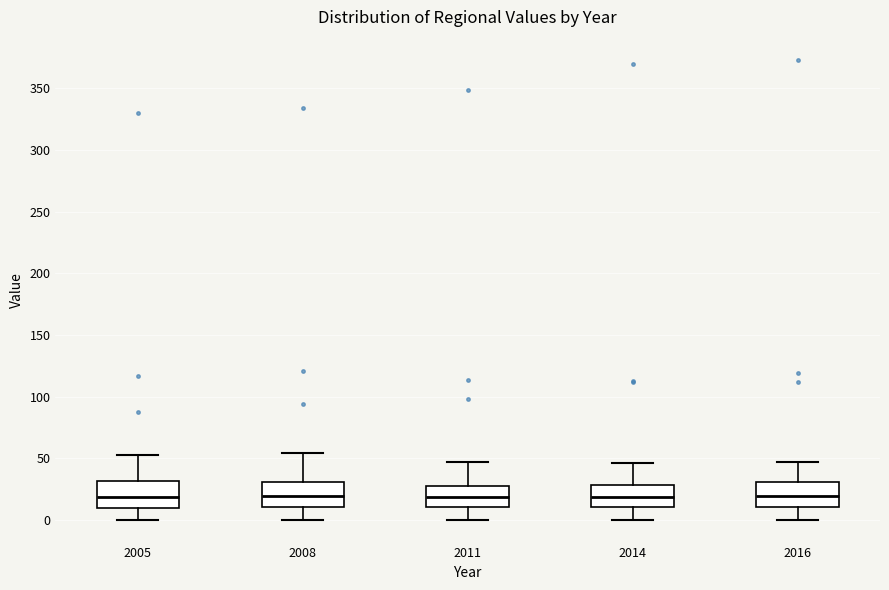

Reading left to right, read every box against the y-axis: the position of its median line, the range the box covers, and the ends of its whiskers. The values are not printed on the chart, so give them approximately, as read against the axis.

2005: median 20, box 10 to 30, whiskers 0 to 50
2008: median 20, box 10 to 30, whiskers 0 to 55
2011: median 20, box 10 to 30, whiskers 0 to 45
2014: median 20, box 10 to 30, whiskers 0 to 45
2016: median 20, box 10 to 30, whiskers 0 to 45